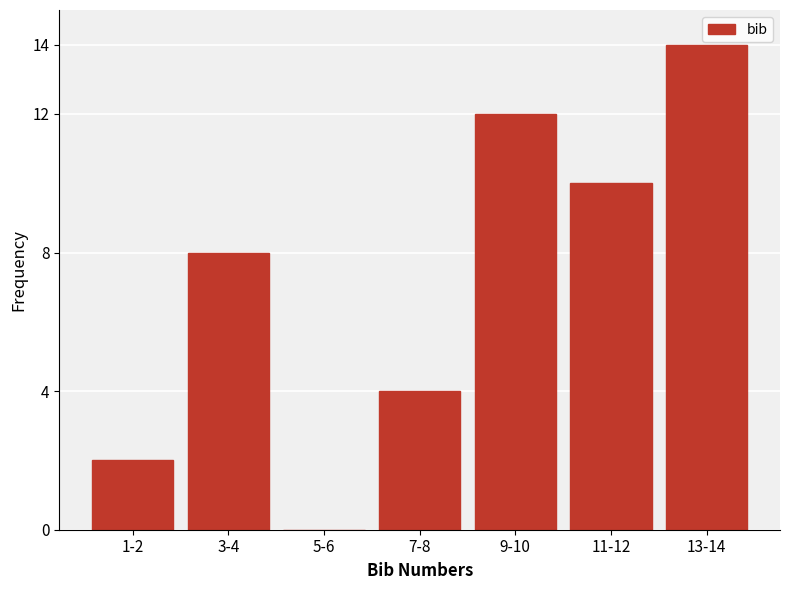

Reading left to right, what are all the values shown in this chart?

1-2=2	3-4=8	5-6=0	7-8=4	9-10=12	11-12=10	13-14=14